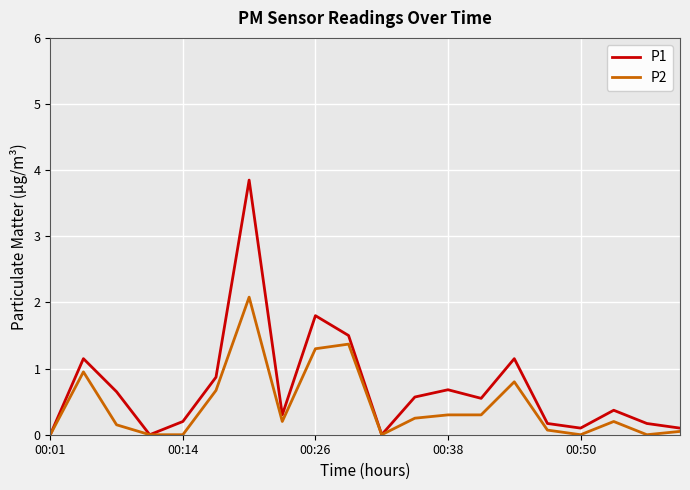

Which series has the largest total across all categories?

P1